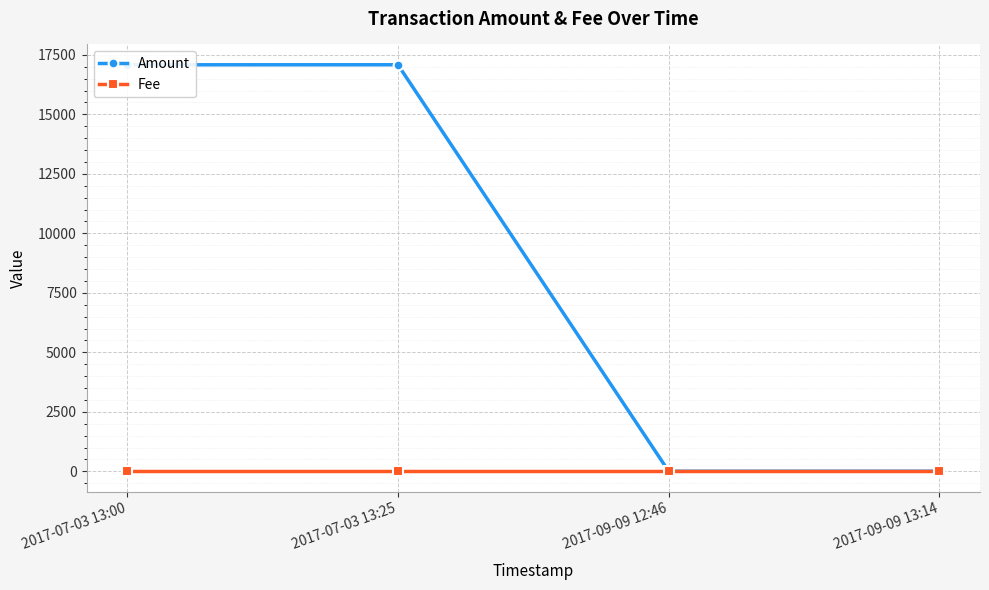

What value does the Amount series have at 2017-07-03 13:25?

17083.1